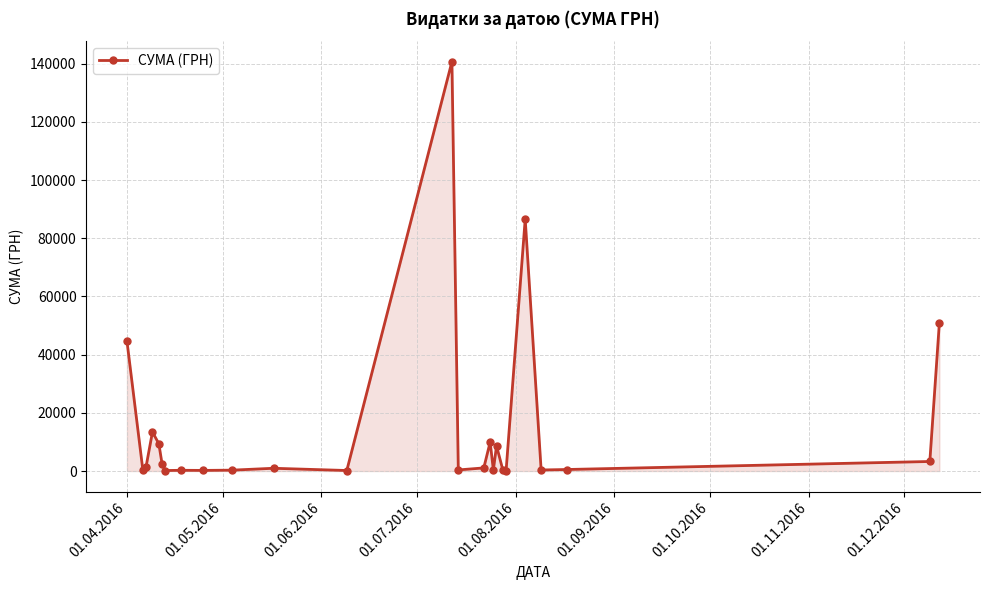

What is the difference between the maximum and second lowest values?

140532.3